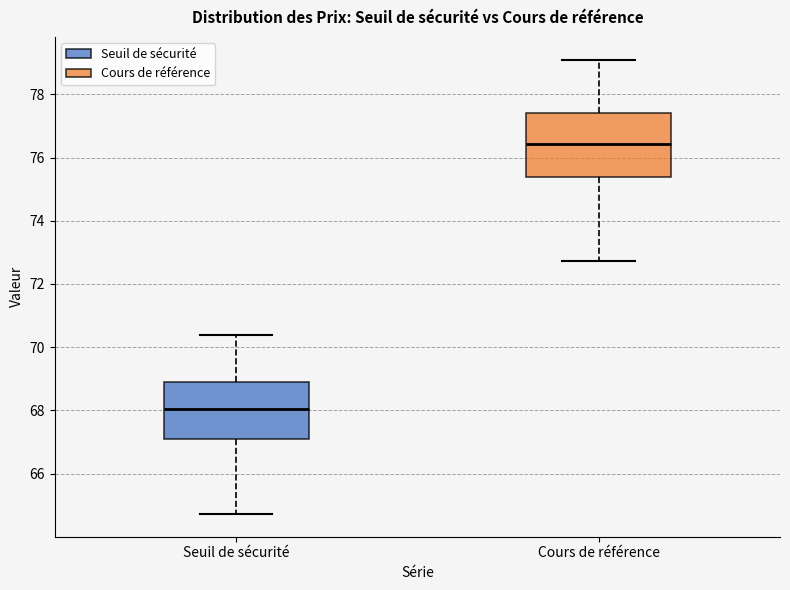

Which box is the tallest, from its lower edge to its upper edge?

Cours de référence